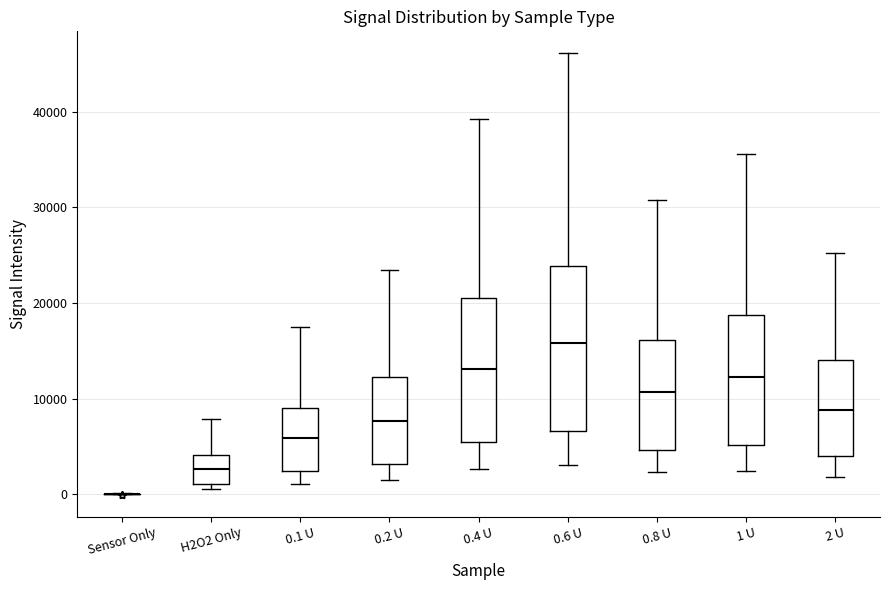

Reading left to right, read every box against the y-axis: the position of its median line, the range the box covers, and the ends of its whiskers. The values are not printed on the chart, so give them approximately, as read against the axis.

Sensor Only: box collapsed to a line at 0, whiskers 0 to 0
H2O2 Only: median 3000, box 1000 to 4000, whiskers 1000 (just below the box's lower edge) to 8000
0.1 U: median 6000, box 2000 to 9000, whiskers 1000 to 18000
0.2 U: median 8000, box 3000 to 12000, whiskers 2000 to 23000
0.4 U: median 13000, box 5000 to 21000, whiskers 3000 to 39000
0.6 U: median 16000, box 7000 to 24000, whiskers 3000 to 46000
0.8 U: median 11000, box 5000 to 16000, whiskers 2000 to 31000
1 U: median 12000, box 5000 to 19000, whiskers 2000 to 36000
2 U: median 9000, box 4000 to 14000, whiskers 2000 to 25000